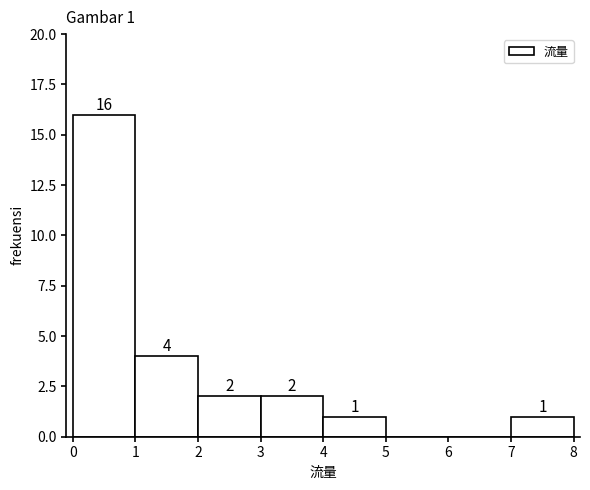

Over which range of the x-axis is the bar tallest?

0 to 1